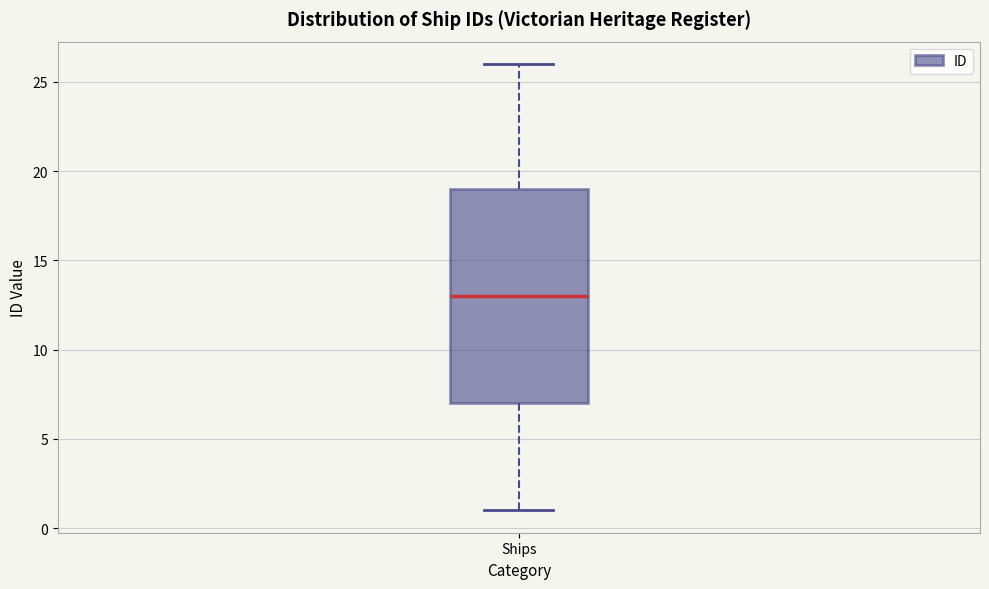

Transcribe this box plot: give where the median line is, the range the box spans, and where the two whiskers end, as read against the y-axis. The values are not printed on the chart, so give them approximately, as read against the axis.

median 13, box 7 to 19, whiskers 1 to 26